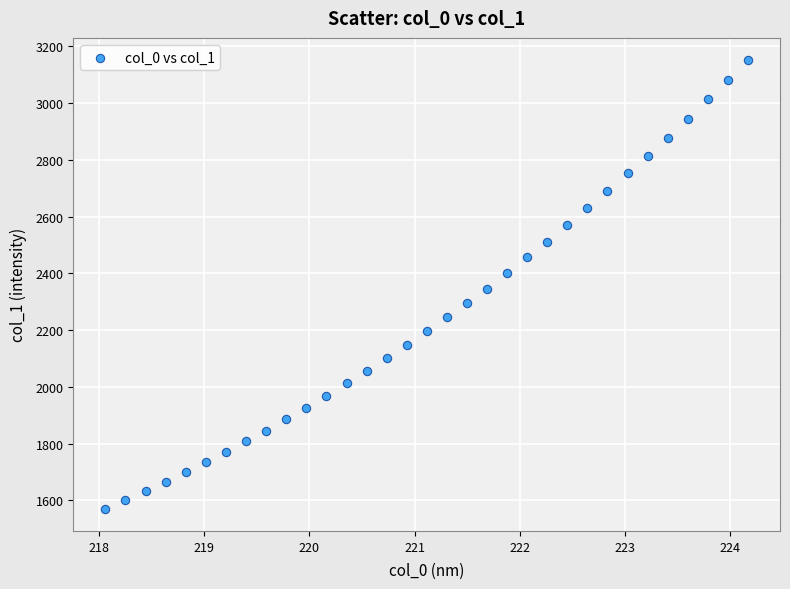

What is the range of X values (max minus min)?

6.1